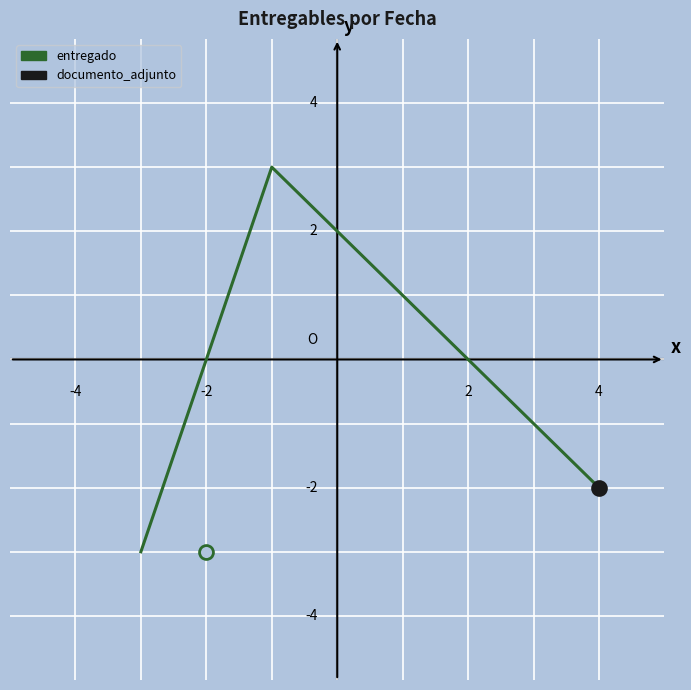

What is the minimum value shown in the chart?

-3